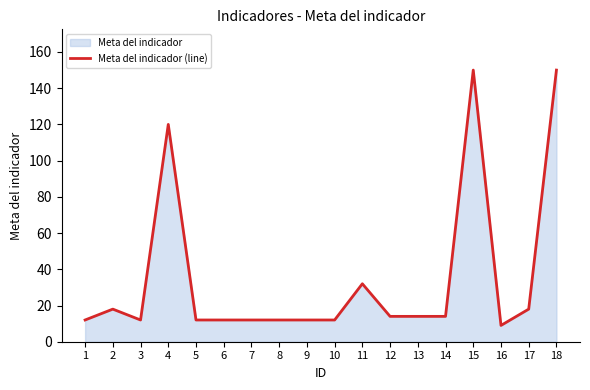

What is the value of the 14th point from the left?

14